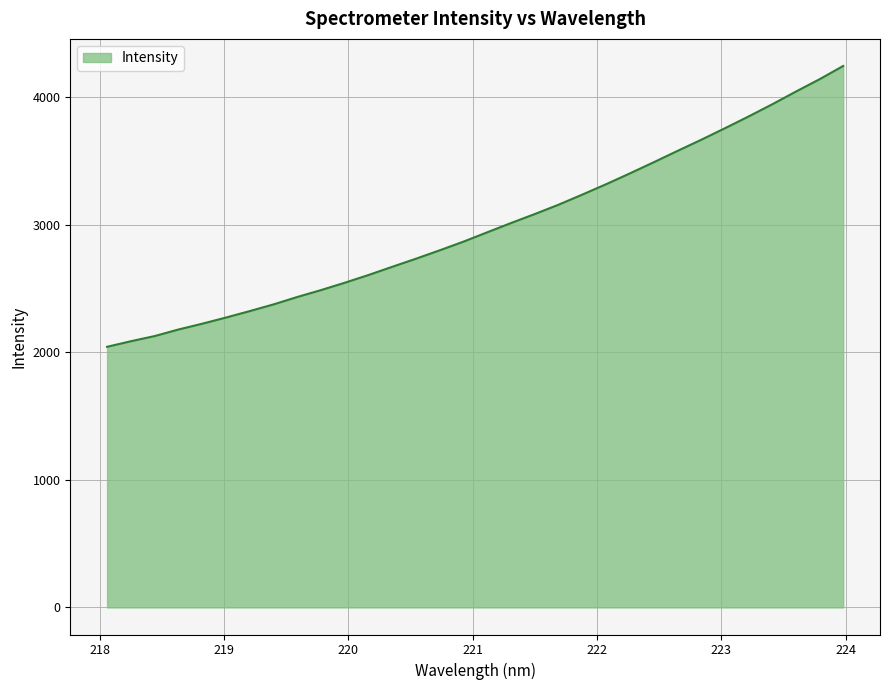

True or false: there are more than 1 points higher than both neighbors.

False